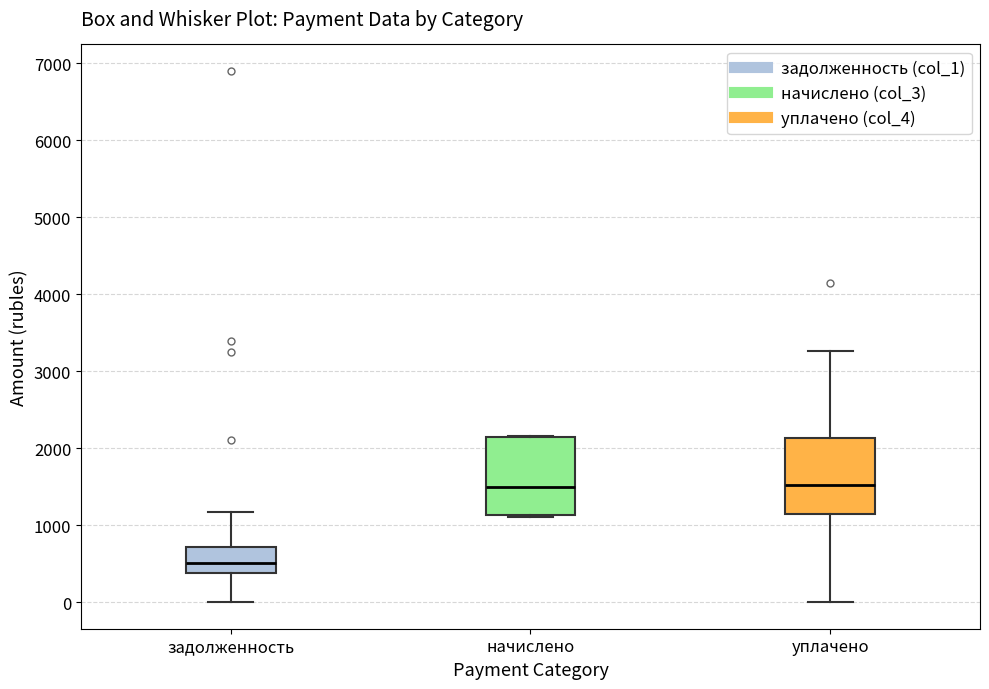

Reading left to right, read every box against the y-axis: the position of its median line, the range the box covers, and the ends of its whiskers. The values are not printed on the chart, so give them approximately, as read against the axis.

задолженность: median 500, box 400 to 700, whiskers 0 to 1200
начислено: median 1500, box 1100 to 2100, whiskers 1100 to 2200
уплачено: median 1500, box 1100 to 2100, whiskers 0 to 3300